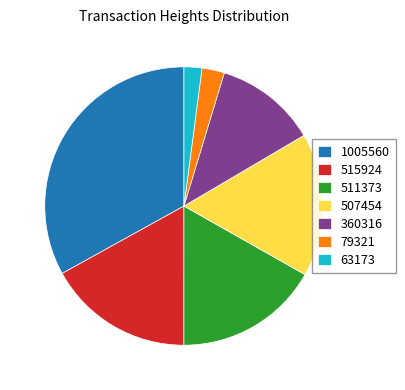

Combined, do 63173 and 79321 account for over 50%?

No